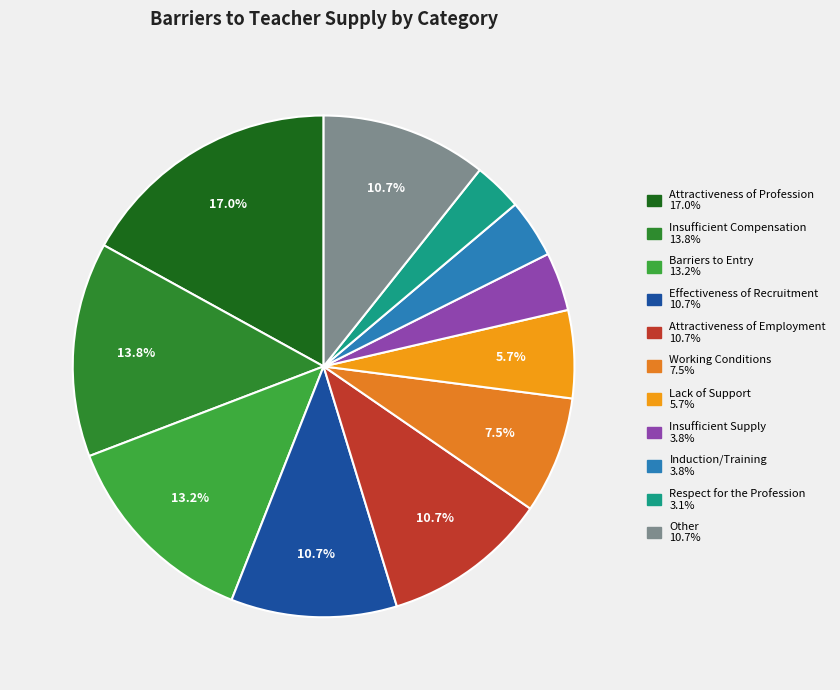

To the nearest percent, what percentage of the pie is Induction/Training?

4%